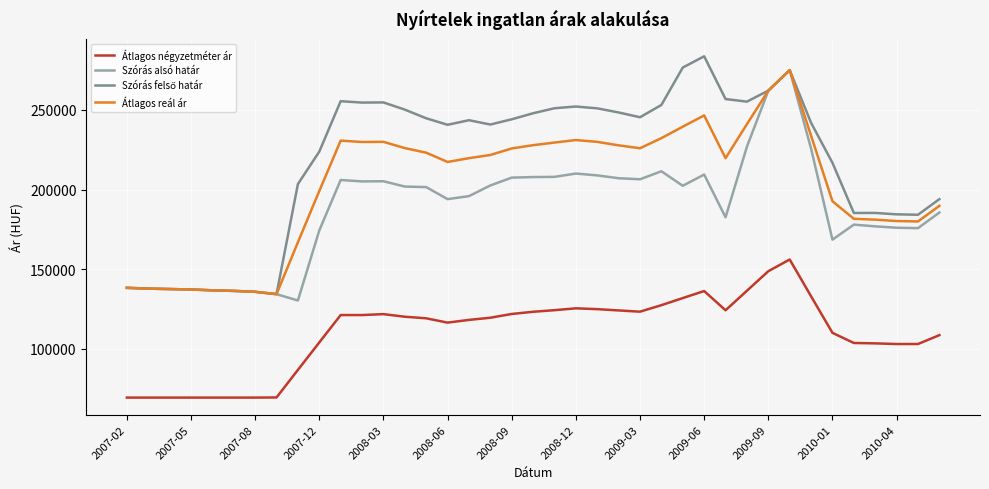

What is the maximum value shown in the chart?

283647